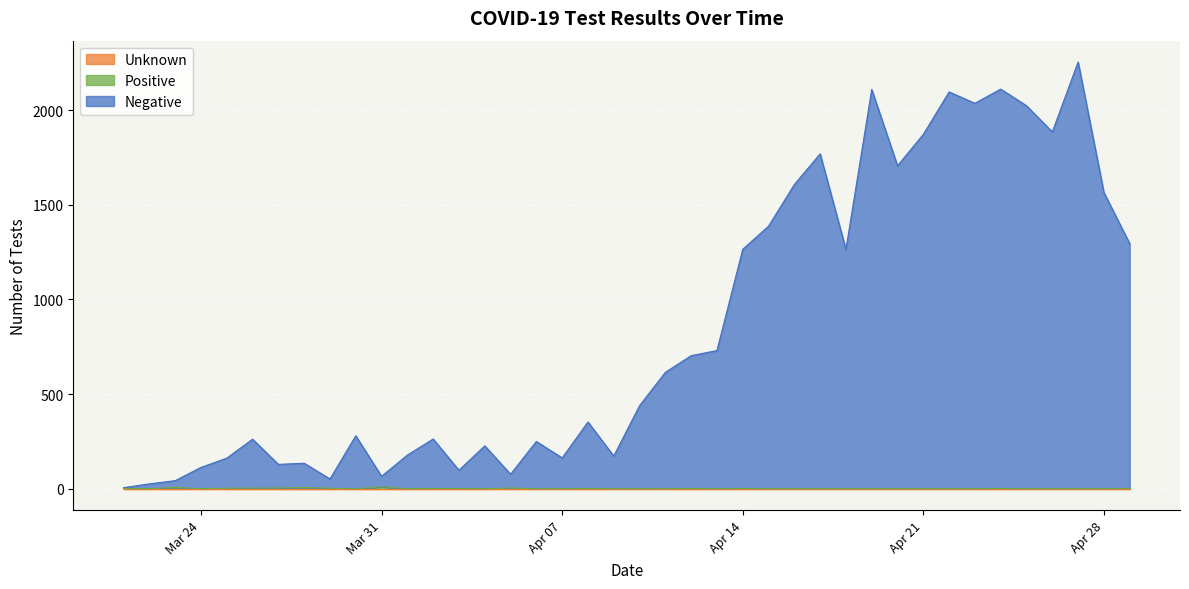

Does the chart display data point markers on the line(s)?

No